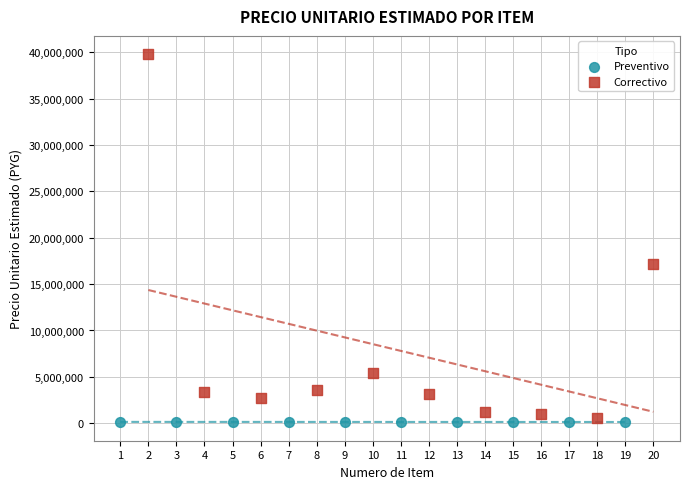

Which series contains the highest Y value?

Correctivo